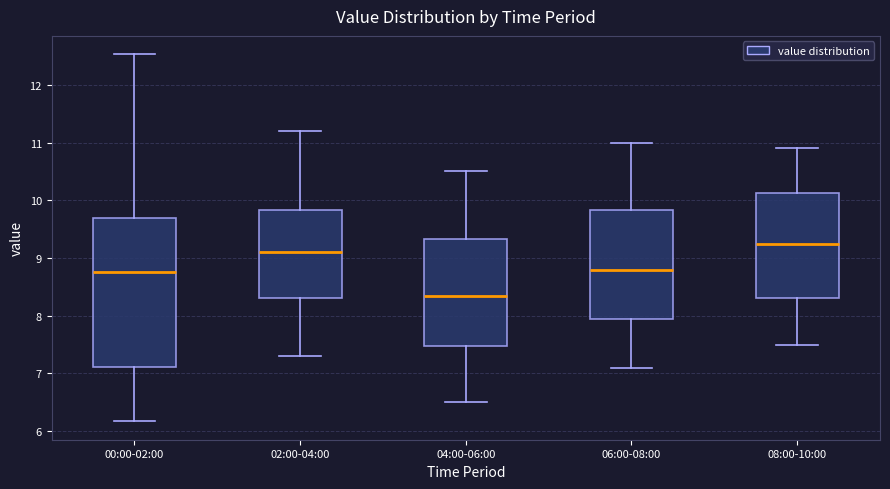

Which box is the tallest, from its lower edge to its upper edge?

00:00-02:00